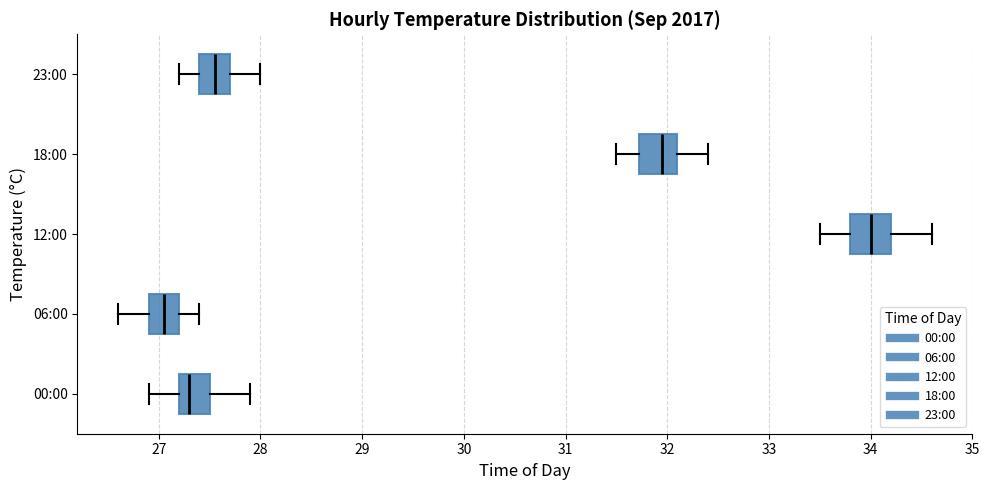

Reading bottom to top, read every box against the x-axis: the position of its median line, the range the box covers, and the ends of its whiskers. The values are not printed on the chart, so give them approximately, as read against the axis.

00:00: median 27.3, box 27.2 to 27.5, whiskers 26.9 to 27.9
06:00: median 27.1, box 26.9 to 27.2, whiskers 26.6 to 27.4
12:00: median 34.0, box 33.8 to 34.2, whiskers 33.5 to 34.6
18:00: median 32.0, box 31.7 to 32.1, whiskers 31.5 to 32.4
23:00: median 27.6, box 27.4 to 27.7, whiskers 27.2 to 28.0